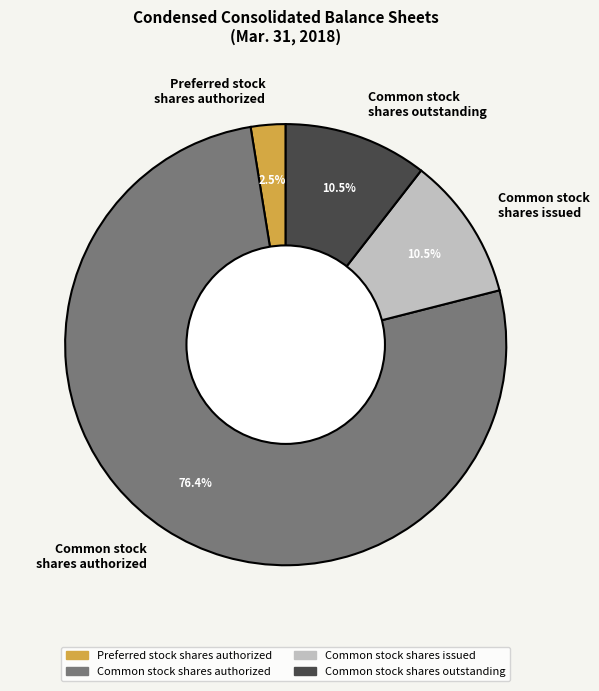

Which has a higher value, Preferred stock shares authorized or Common stock shares issued?

Common stock shares issued